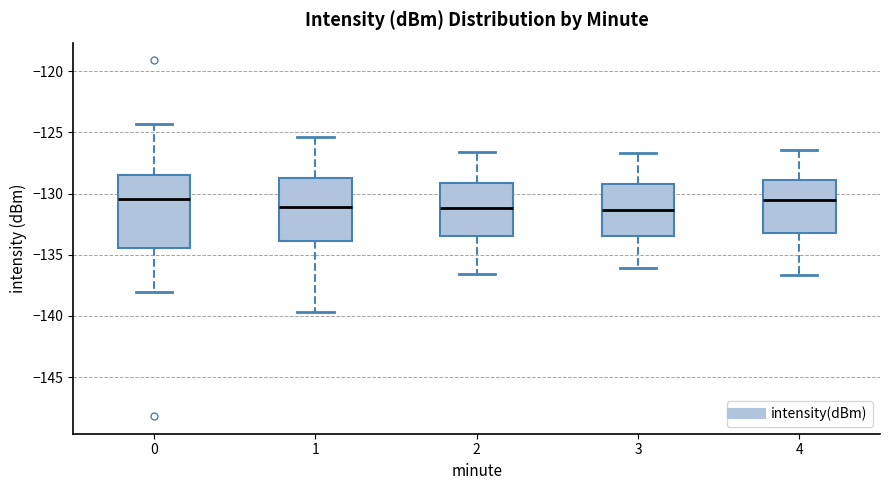

Reading left to right, read every box against the y-axis: the position of its median line, the range the box covers, and the ends of its whiskers. The values are not printed on the chart, so give them approximately, as read against the axis.

0: median -130.5, box -134.5 to -128.5, whiskers -138.0 to -124.5
1: median -131.0, box -134.0 to -128.5, whiskers -139.5 to -125.5
2: median -131.0, box -133.5 to -129.0, whiskers -136.5 to -126.5
3: median -131.5, box -133.5 to -129.0, whiskers -136.0 to -126.5
4: median -130.5, box -133.0 to -129.0, whiskers -136.5 to -126.5